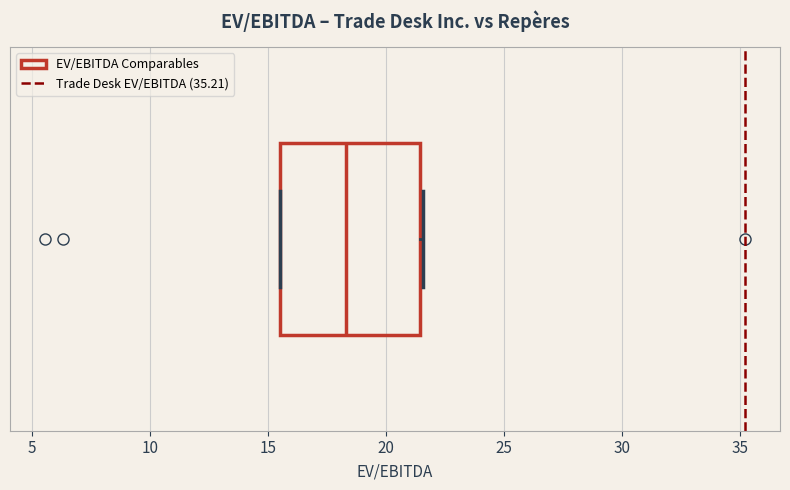

Where is the right edge of the box on the x-axis? The values are not printed on the chart, so give them approximately, as read against the axis.

21.5